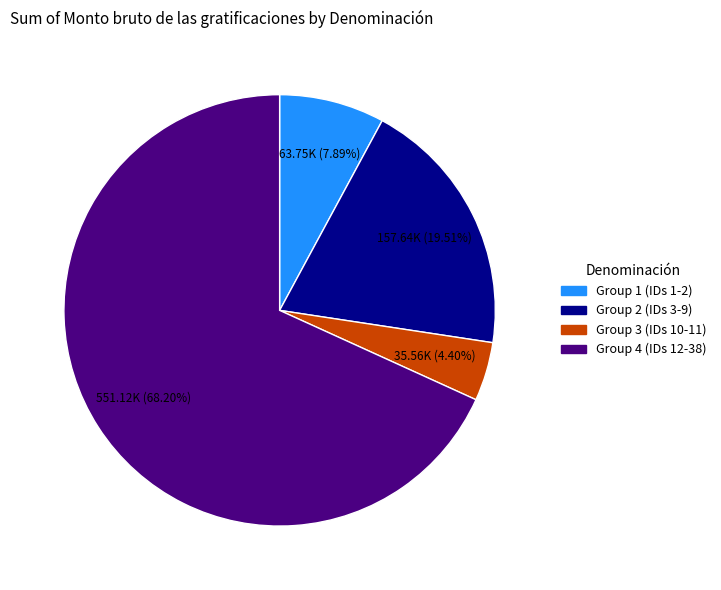

To the nearest percent, what is the difference between the largest and smallest slice percentages?

64%